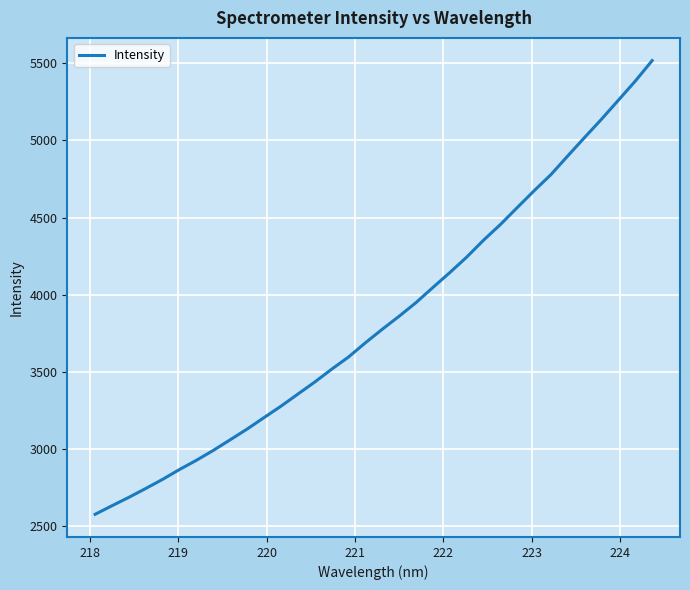

What is the maximum value shown in the chart?

5516.9